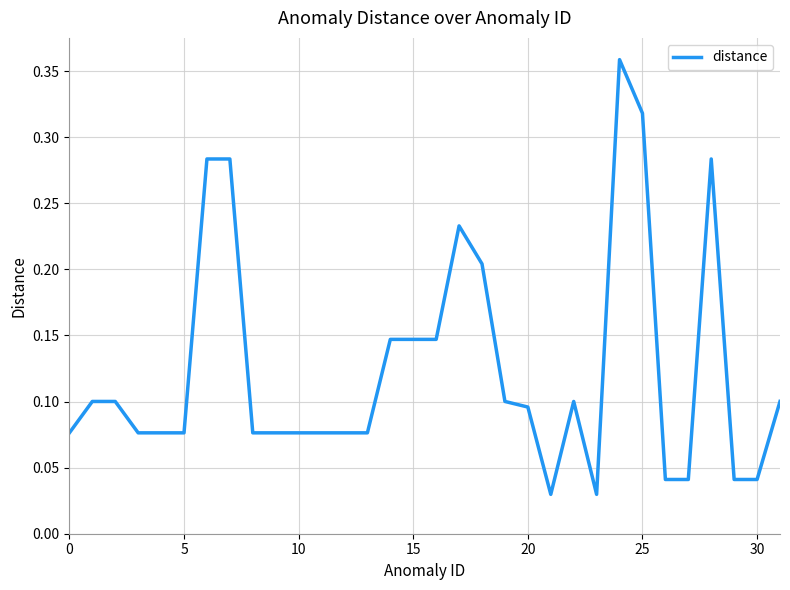

What is the difference between the second highest and second lowest values?

0.3